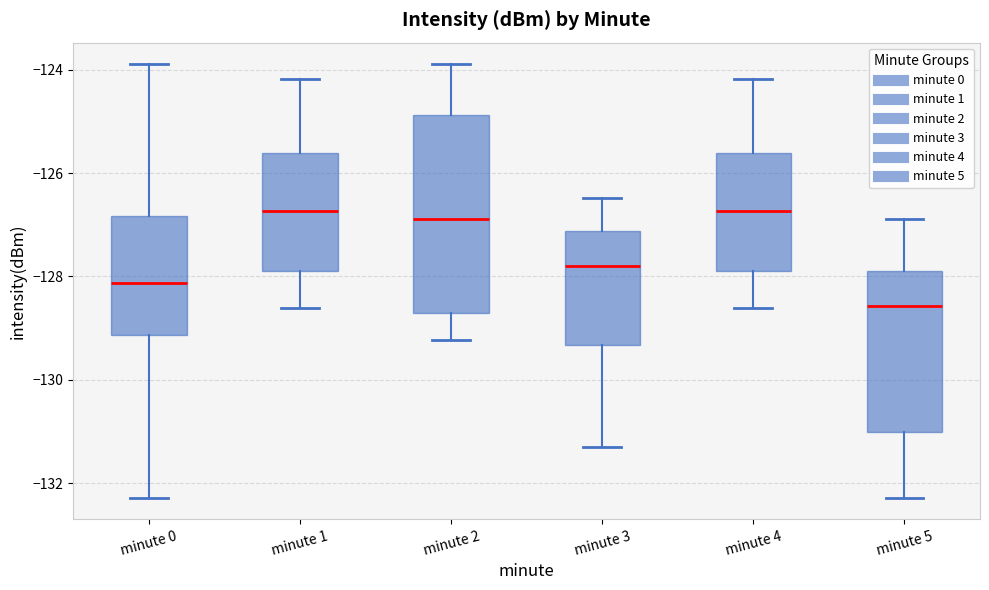

Reading left to right, transcribe this box plot: for each box, give where its median line is, the range the box spans, and where its two whiskers end, as read against the y-axis. The values are not printed on the chart, so give them approximately, as read against the axis.

minute 0: median -128.2, box -129.2 to -126.8, whiskers -132.2 to -123.8
minute 1: median -126.8, box -127.8 to -125.6, whiskers -128.6 to -124.2
minute 2: median -126.8, box -128.8 to -124.8, whiskers -129.2 to -123.8
minute 3: median -127.8, box -129.4 to -127.2, whiskers -131.4 to -126.4
minute 4: median -126.8, box -127.8 to -125.6, whiskers -128.6 to -124.2
minute 5: median -128.6, box -131.0 to -127.8, whiskers -132.2 to -126.8